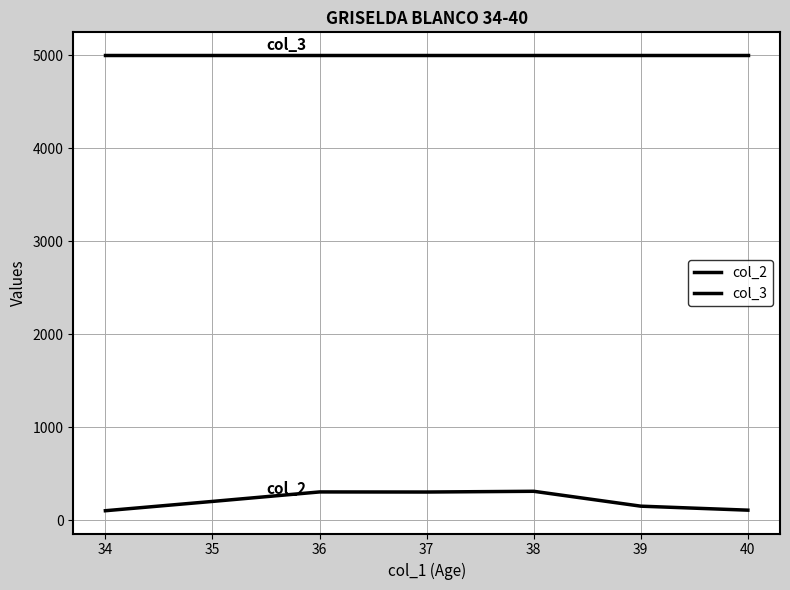

What is the average value of the col_2 series?

211